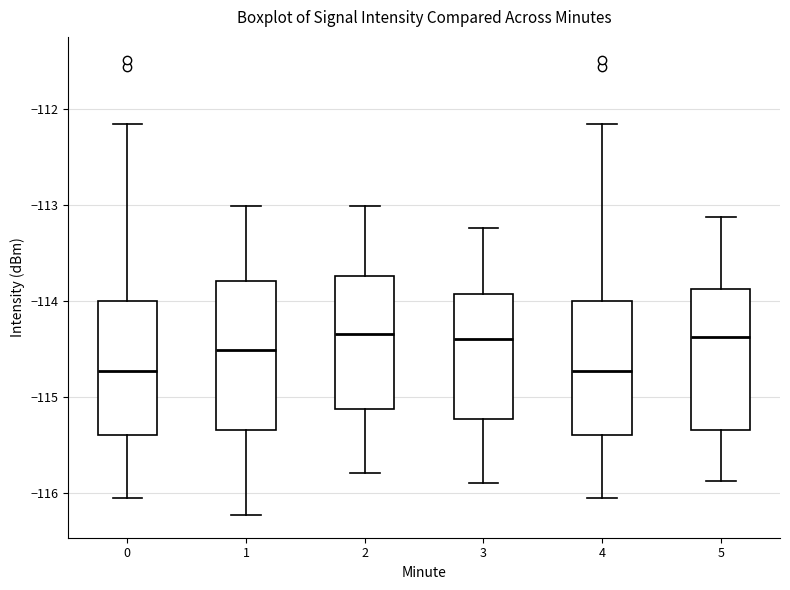

Where is the upper edge of the box at x = 5 on the y-axis? The values are not printed on the chart, so give them approximately, as read against the axis.

-113.9